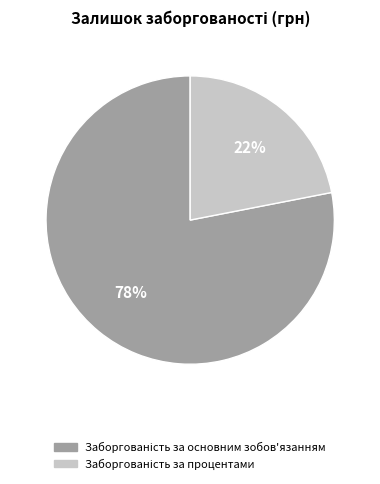

How many slices are in this pie chart?

2